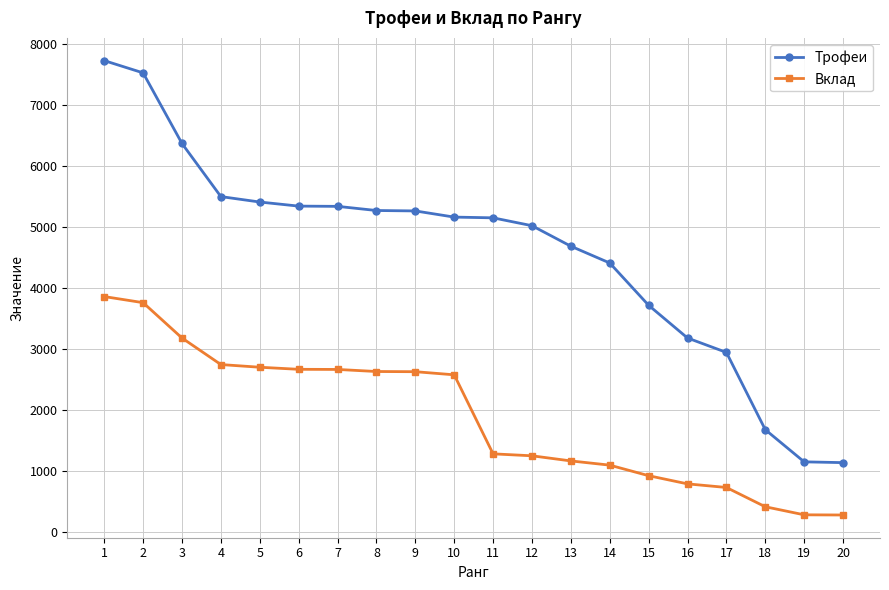

Is it true that Вклад equals 286 at 20?

True